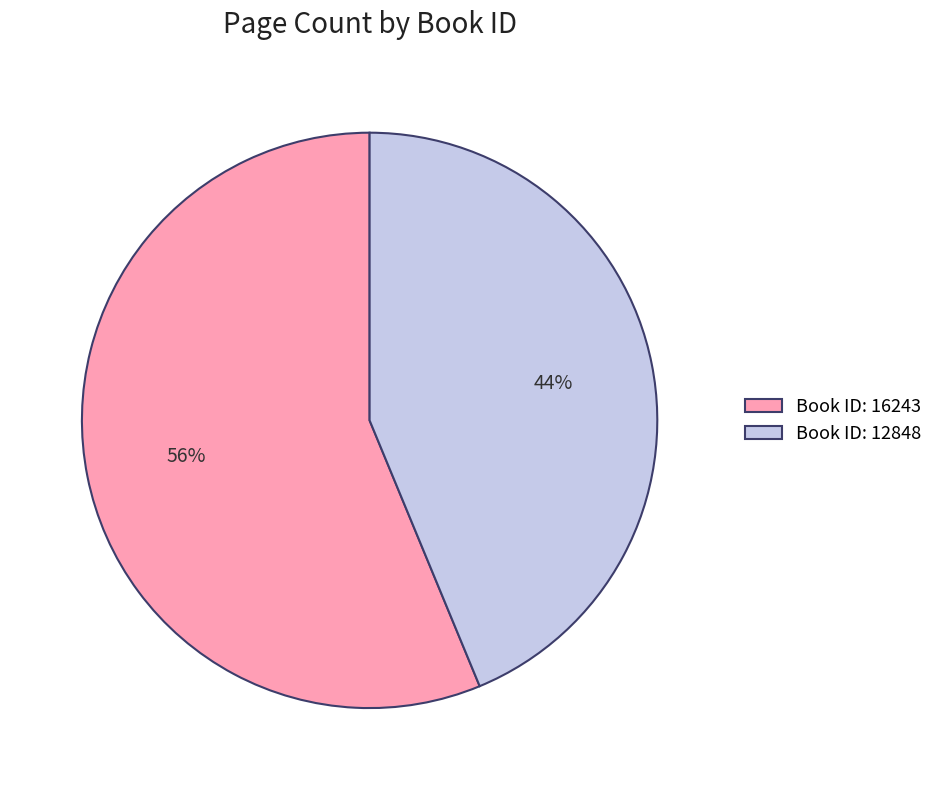

Is it true that Book ID: 16243 is 56% of the pie?

True